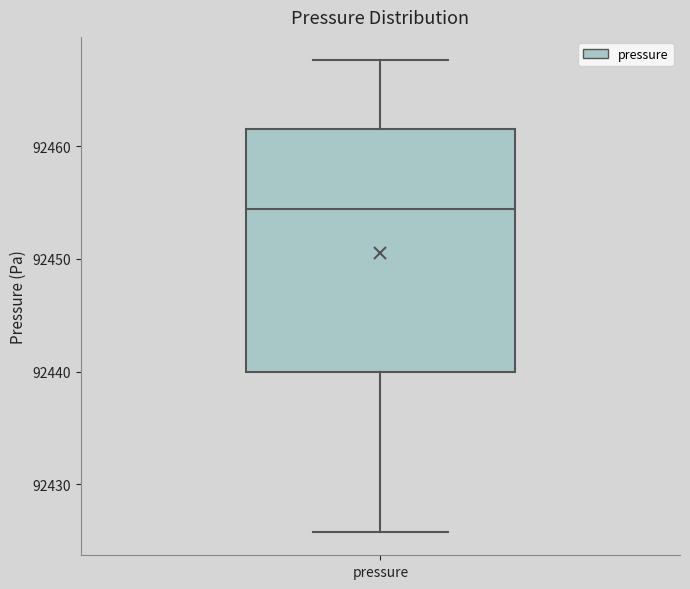

Where does the lower whisker of the box for pressure end on the y-axis? The values are not printed on the chart, so give them approximately, as read against the axis.

92426